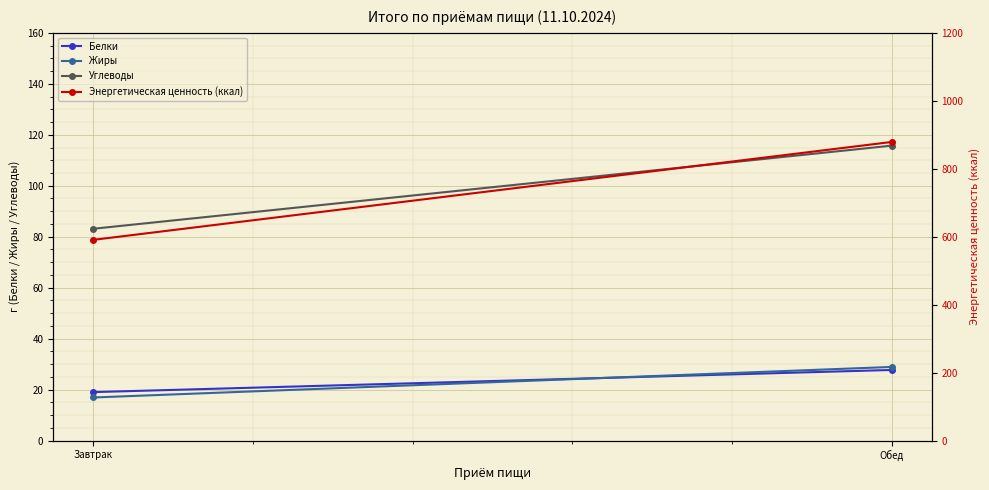

True or false: Углеводы has a value of 115.7 at Обед.

True